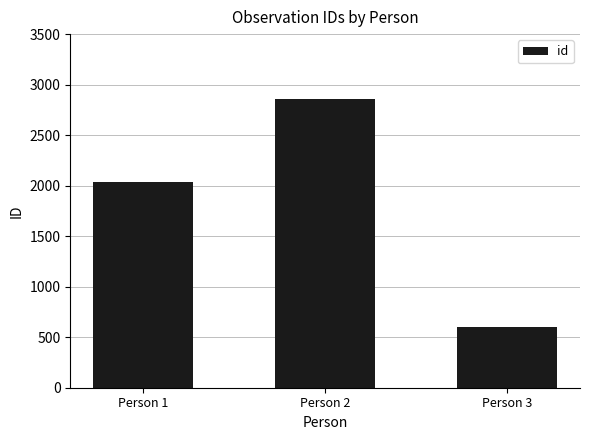

Where is the data nearest to the value 1727?

Person 1